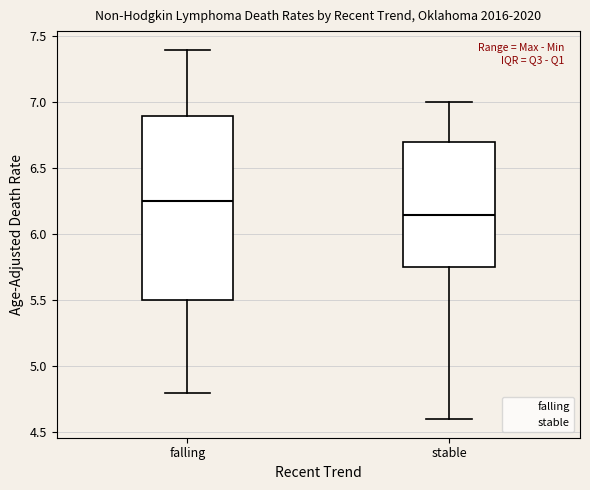

Where does the upper whisker of the box for stable end on the y-axis? The values are not printed on the chart, so give them approximately, as read against the axis.

7.00